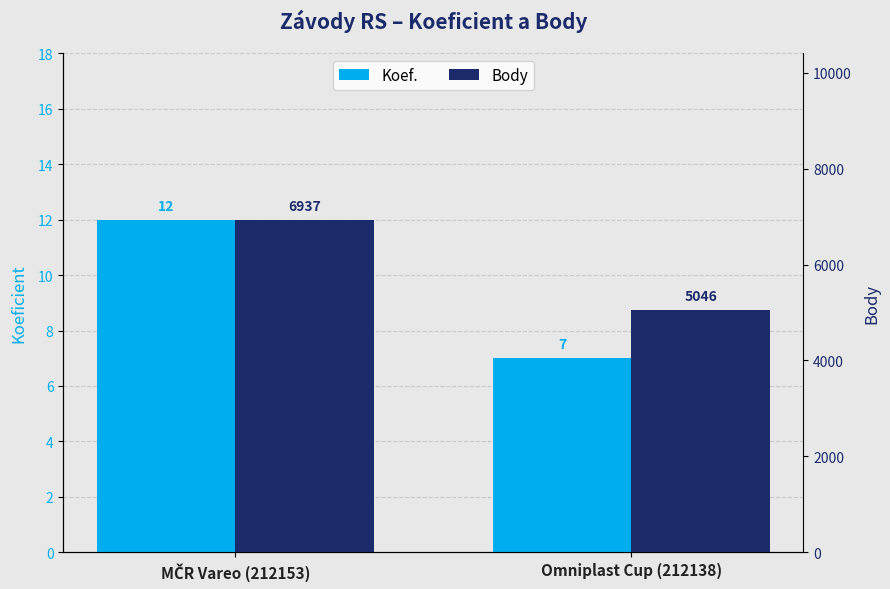

Is the value of Koef. at Omniplast Cup (212138) greater than the value of Body at Omniplast Cup (212138)?

No